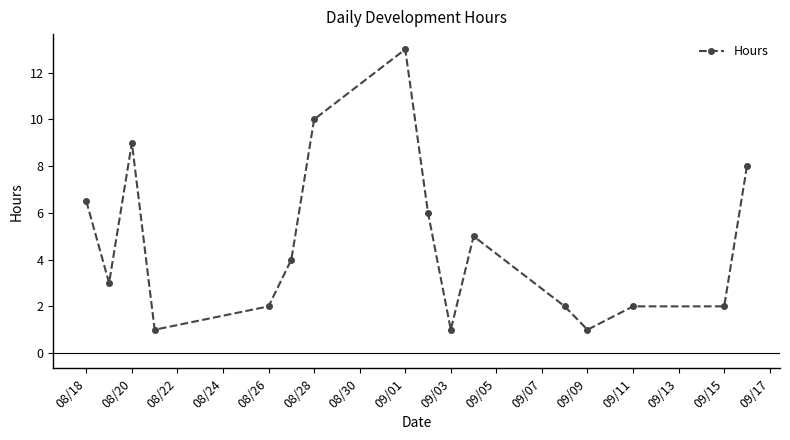

What is the value of the 2nd point from the left?

3.0